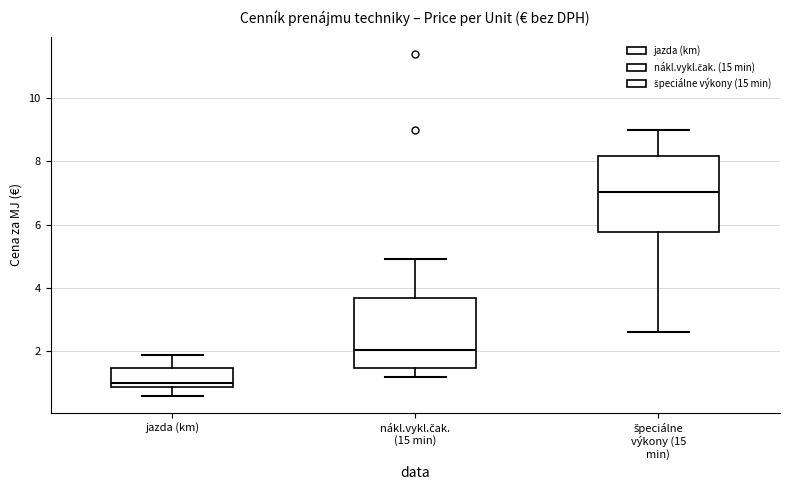

Reading left to right, transcribe this box plot: for each box, give where its median line is, the range the box spans, and where its two whiskers end, as read against the y-axis. The values are not printed on the chart, so give them approximately, as read against the axis.

jazda (km): median 1.0, box 0.8 to 1.4, whiskers 0.6 to 1.8
nákl.vykl.čak. (15 min): median 2.0, box 1.4 to 3.6, whiskers 1.2 to 5.0
špeciálne výkony (15 min): median 7.0, box 5.8 to 8.2, whiskers 2.6 to 9.0